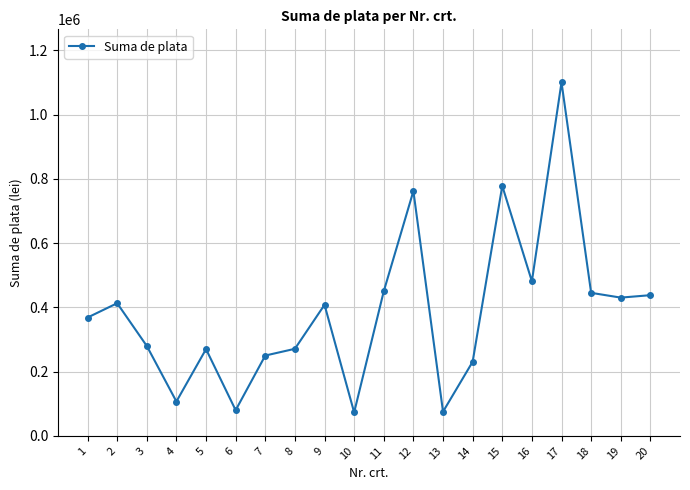

At which category does the data reach its first local valley?

4